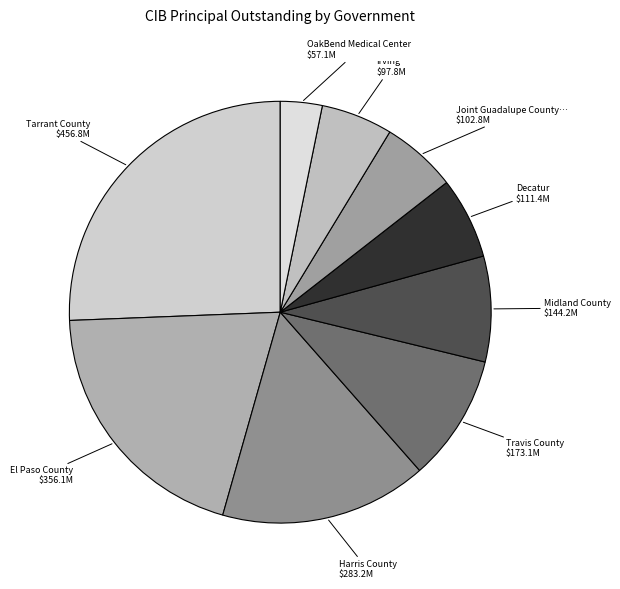

Which slice is the smallest?

OakBend Medical Center